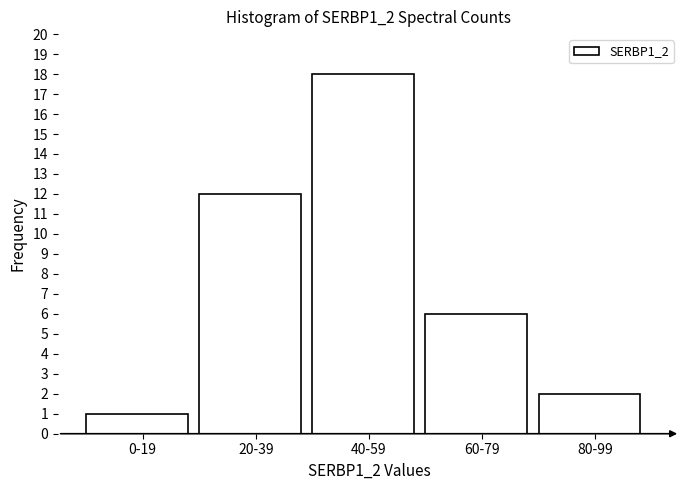

Reading right to left, list all the values displayed in this chart.

80-99=2	60-79=6	40-59=18	20-39=12	0-19=1